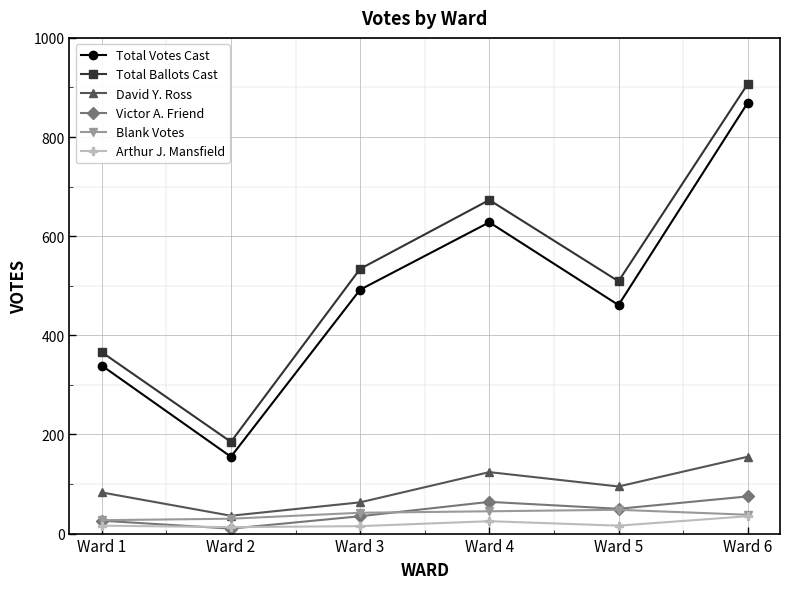

True or false: David Y. Ross and Total Votes Cast intersect in this chart.

False